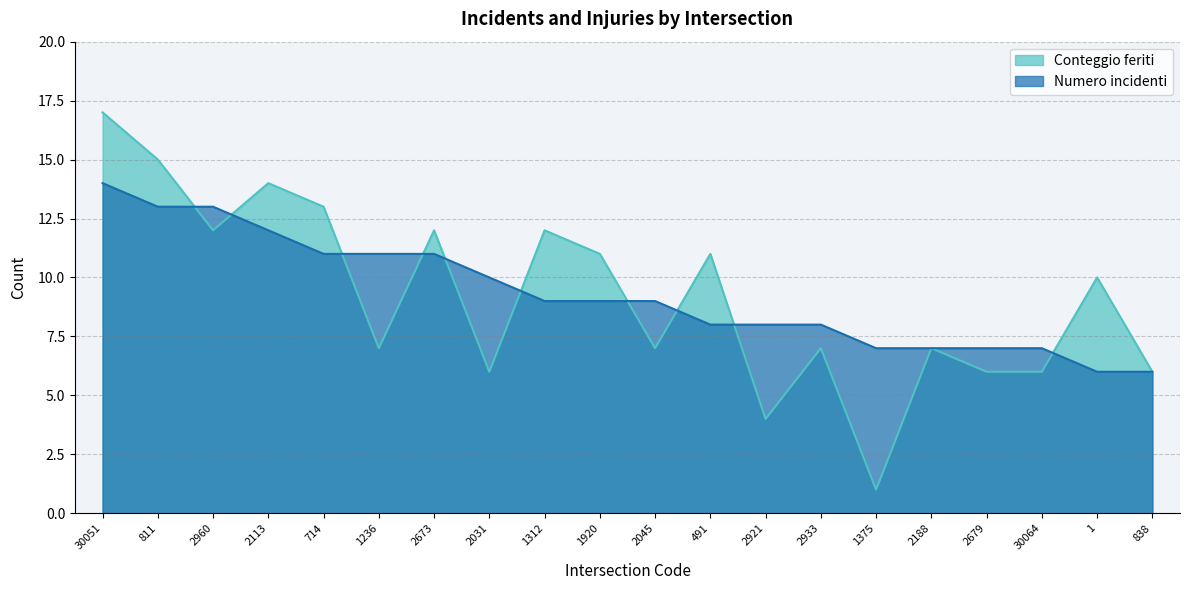

Which series has the largest range (max minus min)?

Conteggio feriti